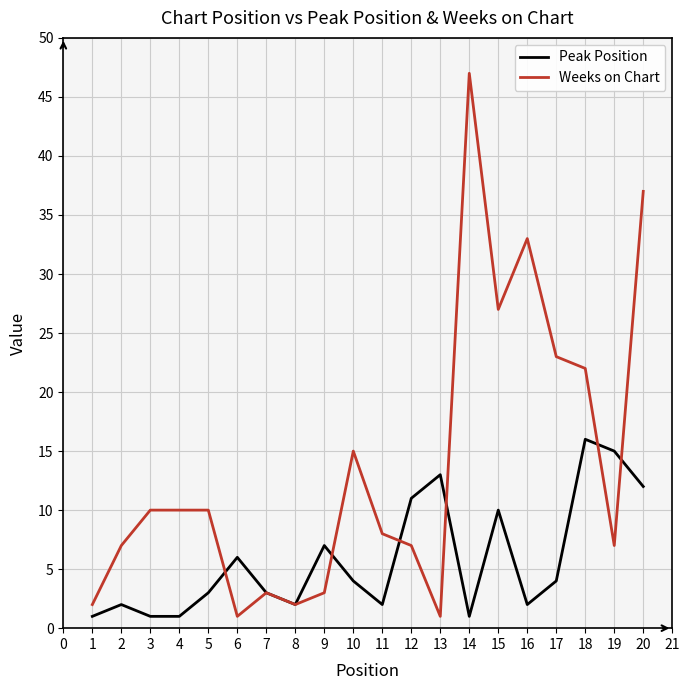

The value of Peak Position at 3 is 1. True or false?

True